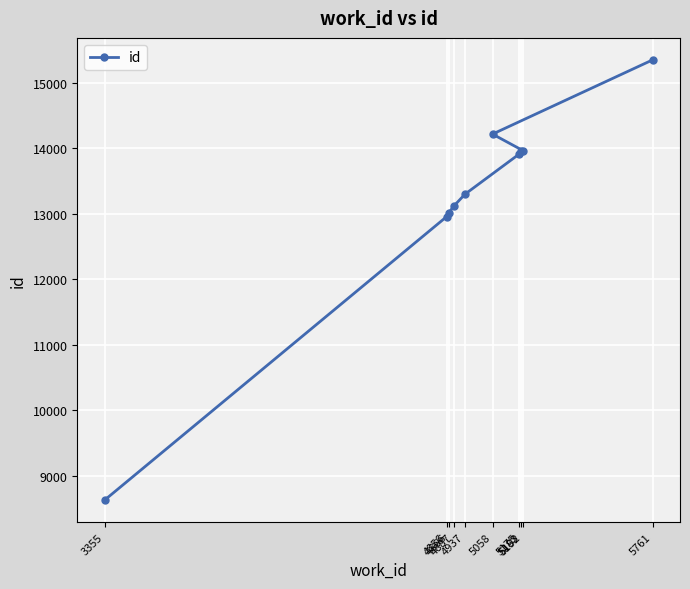

Reading left to right, extract all data points from this chart.

3355=8628	4856=12953	4866=13012	4887=13112	4937=13297	5175=13910	5183=13962	5192=13963	5058=14215	5761=15348